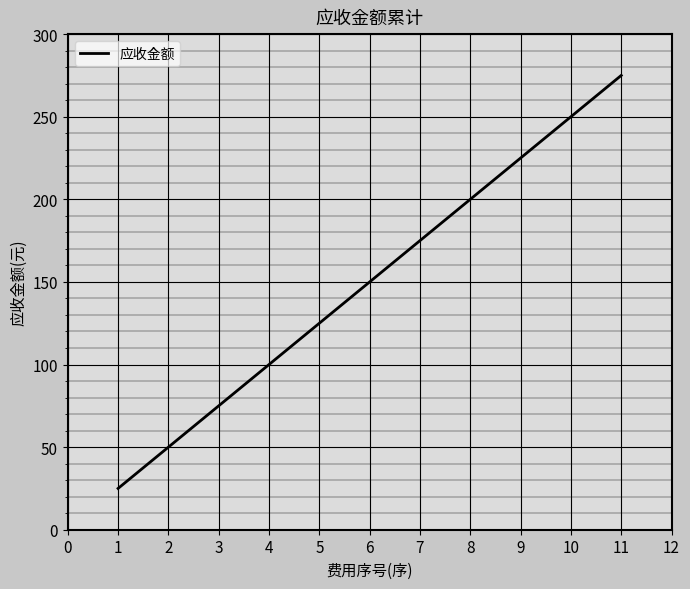

True or false: the data shows 147 at 3.

False